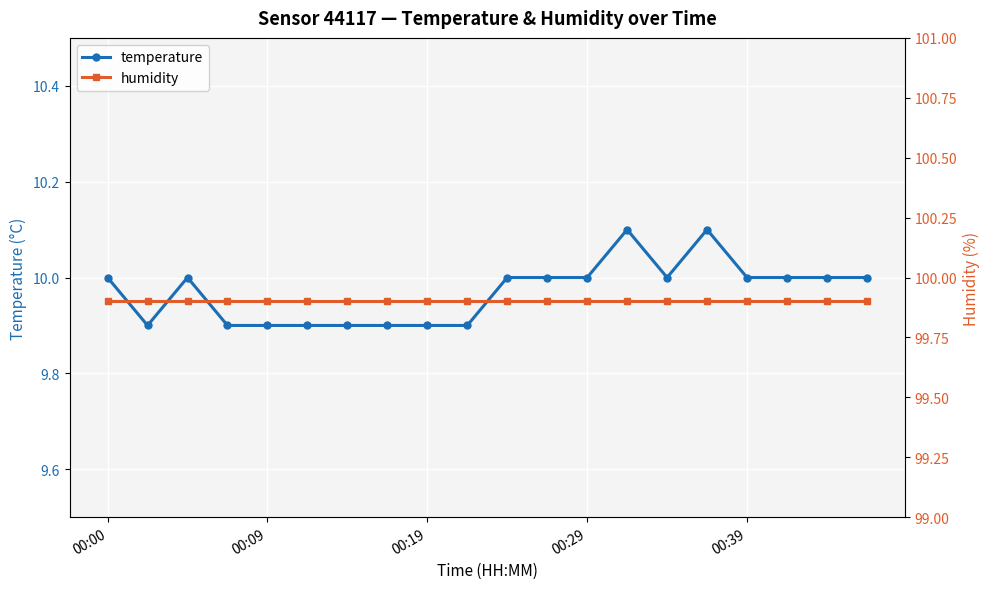

True or false: temperature has more than 0 points higher than both neighbors.

True